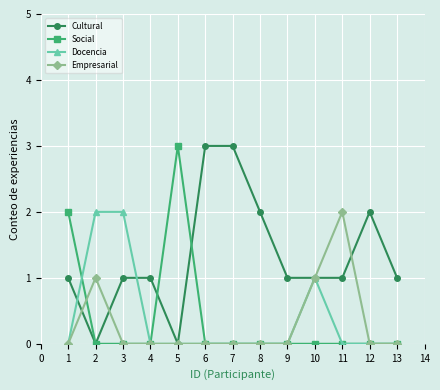

True or false: Docencia and Cultural intersect in this chart.

True